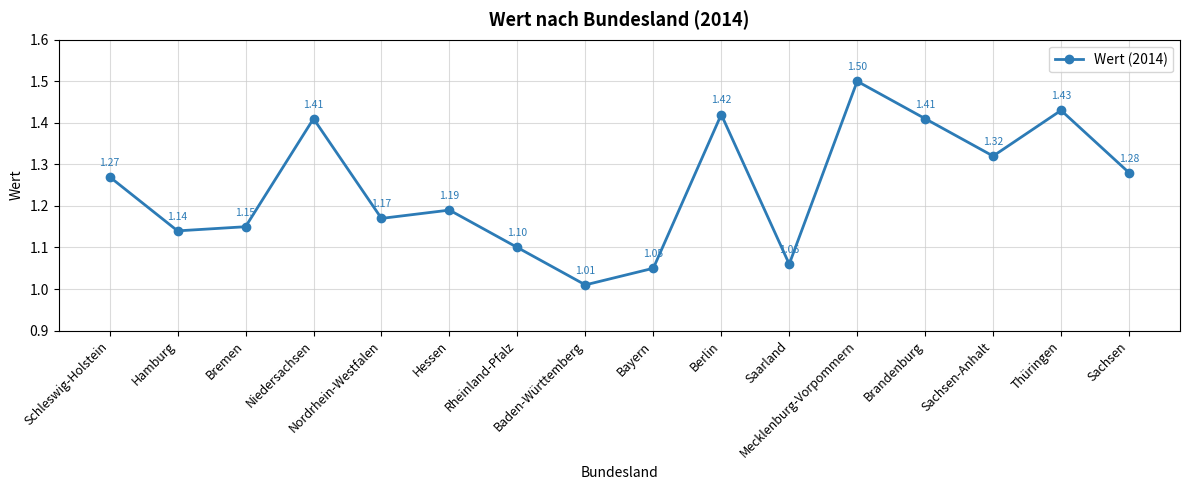

What is the sum of all values?

19.9